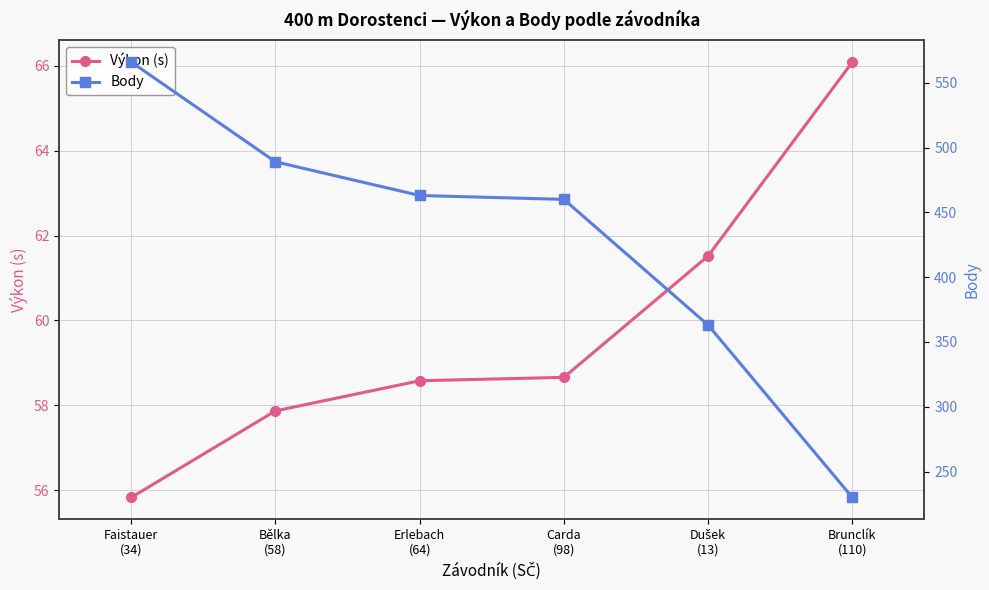

What is the difference between the Body values at Bělka
(58) and Faistauer
(34)?

77.0